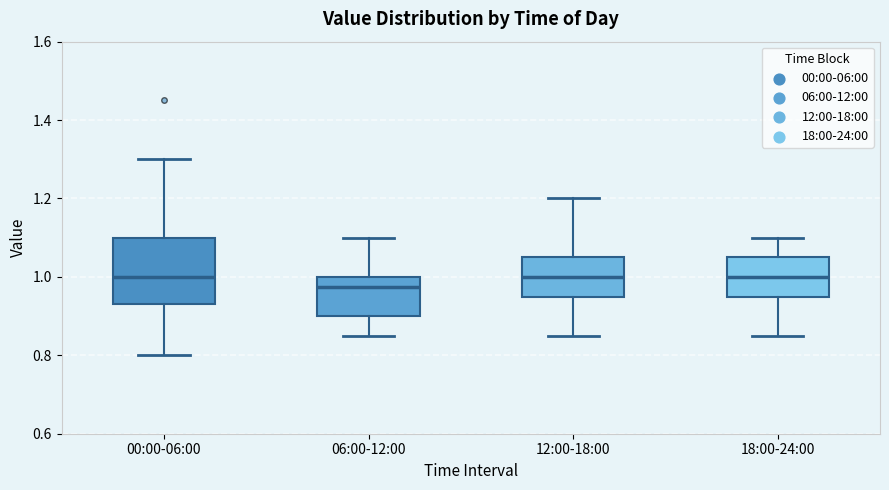

Reading left to right, read every box against the y-axis: the position of its median line, the range the box covers, and the ends of its whiskers. The values are not printed on the chart, so give them approximately, as read against the axis.

00:00-06:00: median 1.00, box 0.94 to 1.10, whiskers 0.80 to 1.30
06:00-12:00: median 0.98, box 0.90 to 1.00, whiskers 0.86 to 1.10
12:00-18:00: median 1.00, box 0.96 to 1.06, whiskers 0.86 to 1.20
18:00-24:00: median 1.00, box 0.96 to 1.06, whiskers 0.86 to 1.10